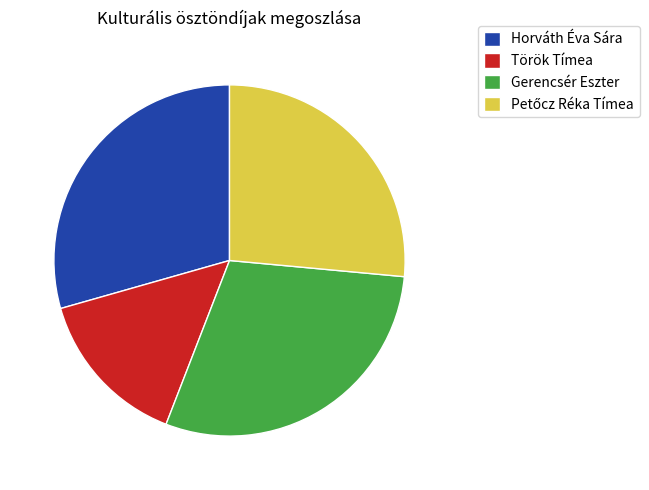

Combined, do Horváth Éva Sára and Gerencsér Eszter account for over 50%?

Yes